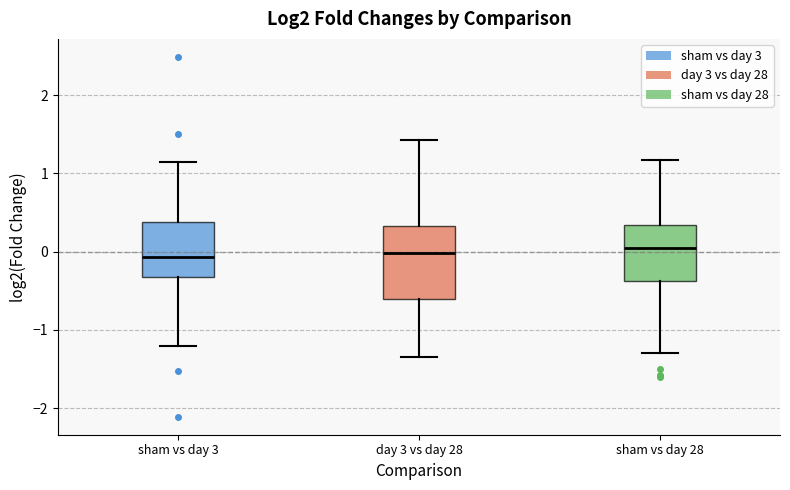

Reading left to right, transcribe this box plot: for each box, give where its median line is, the range the box spans, and where its two whiskers end, as read against the y-axis. The values are not printed on the chart, so give them approximately, as read against the axis.

sham vs day 3: median -0.1, box -0.3 to 0.4, whiskers -1.2 to 1.1
day 3 vs day 28: median 0.0, box -0.6 to 0.3, whiskers -1.3 to 1.4
sham vs day 28: median 0.0, box -0.4 to 0.3, whiskers -1.3 to 1.2